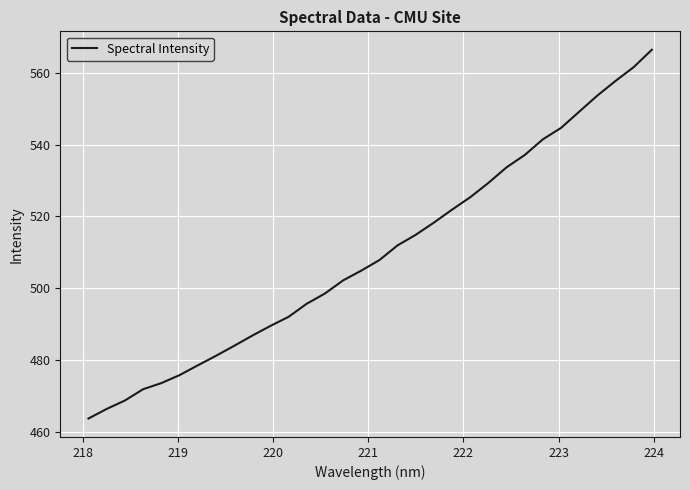

How many lines are shown in the chart?

1